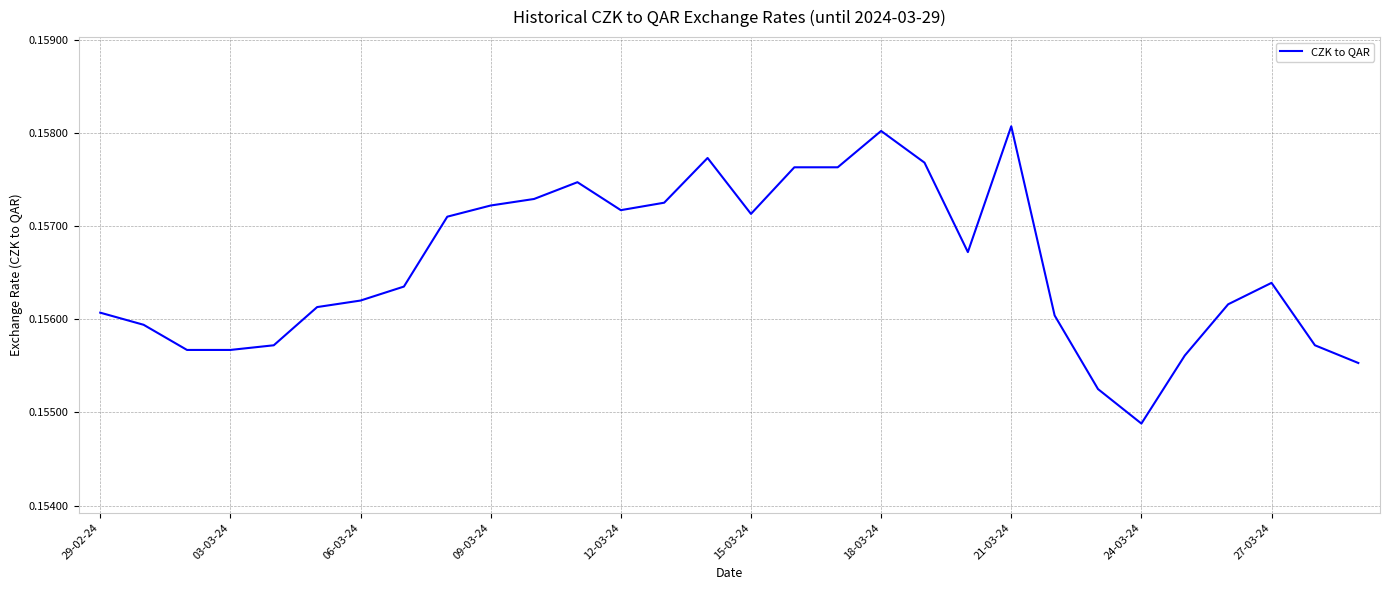

At which category does the chart reach its minimum across all series?

24-03-24